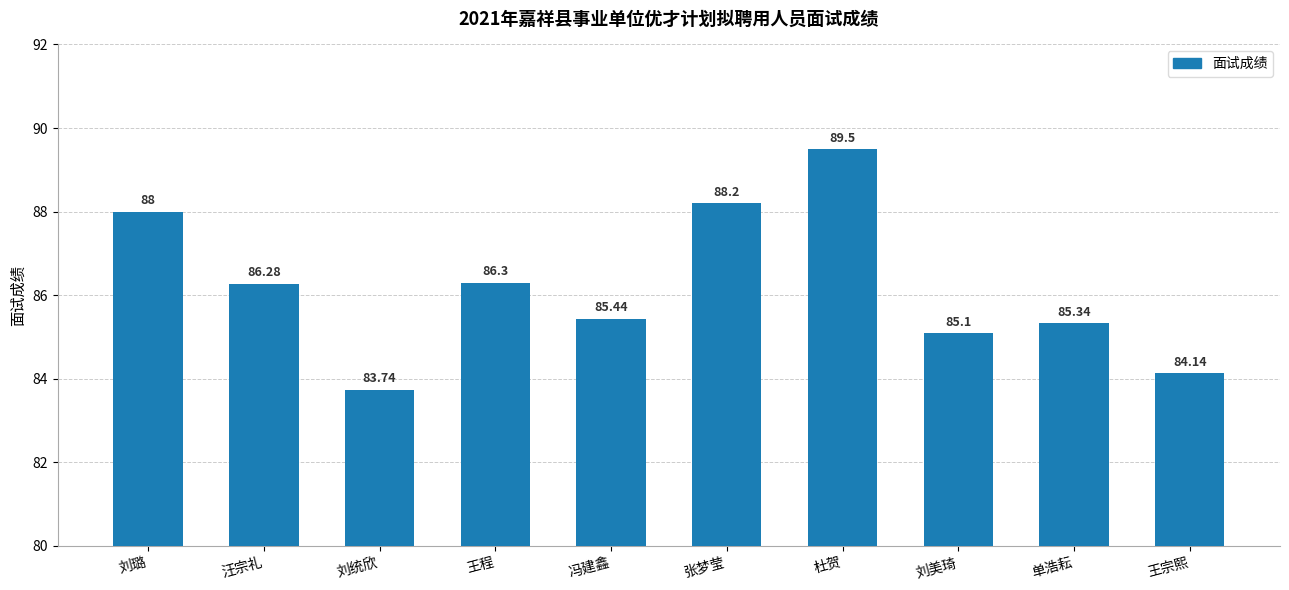

List the labels in order of value, smallest first.

刘统欣, 王宗熙, 刘美琦, 单浩耘, 冯建鑫, 汪宗礼, 王程, 刘璐, 张梦莹, 杜贺